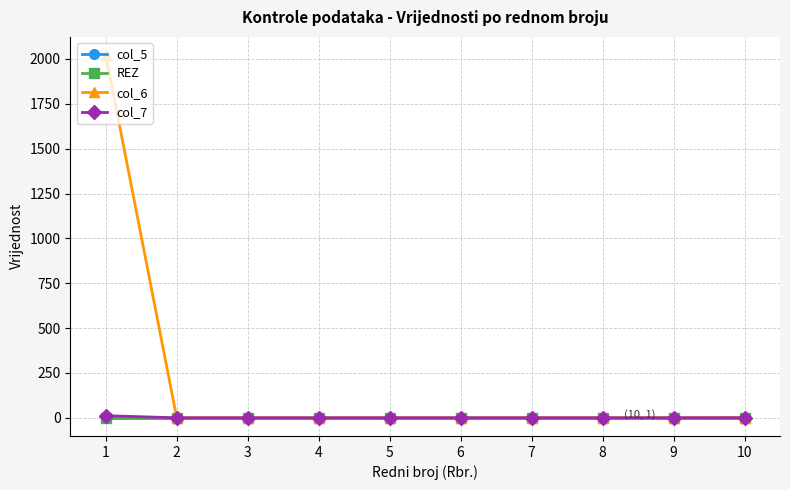

Which series has the largest total across all categories?

col_6